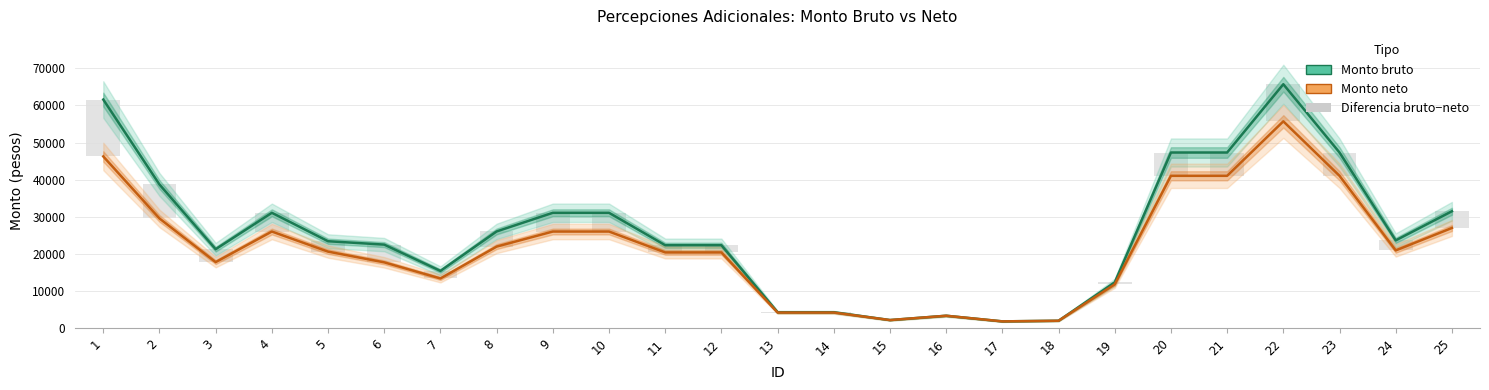

How many bars are there in each group?

2